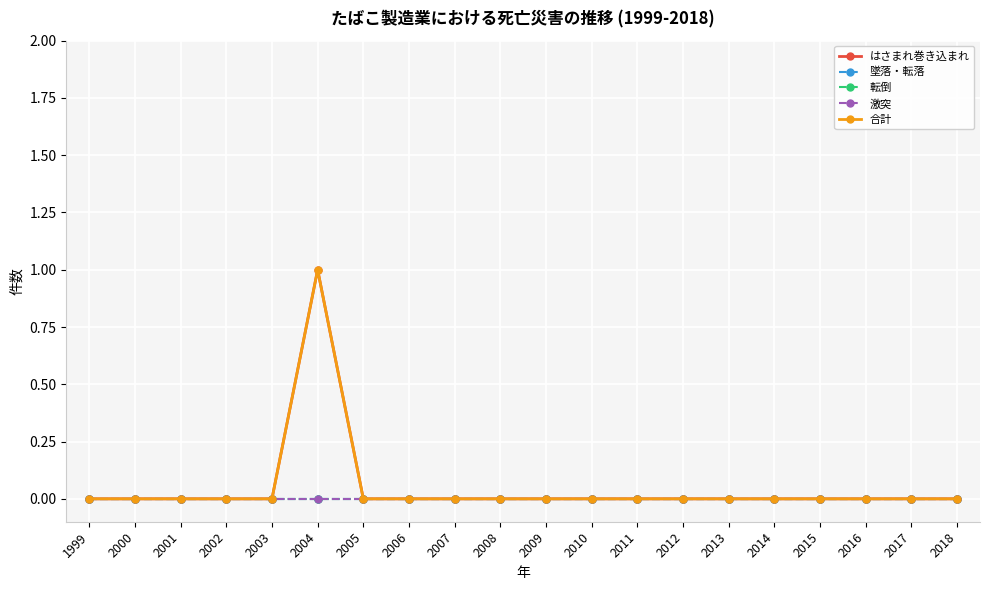

True or false: はさまれ巻き込まれ and 墜落・転落 cross at least once.

False